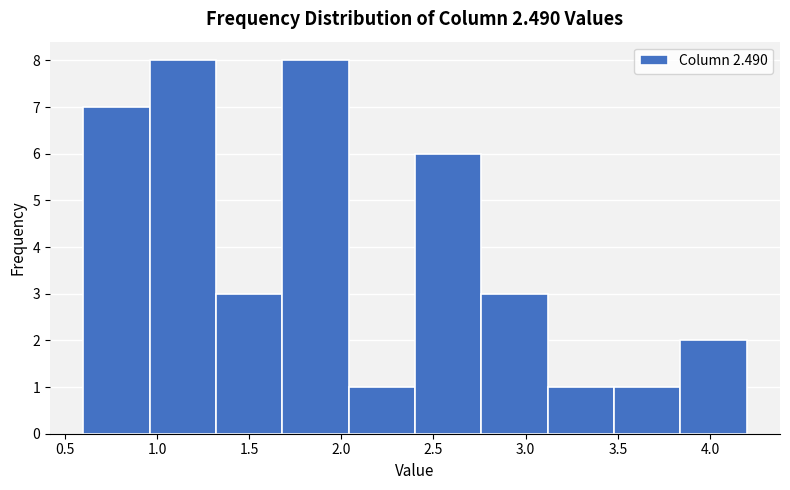

What is the height of the bar covering 2.04 to 2.40 on the x-axis? Neither the bar edges nor the heights are printed on the chart, so give them approximately, as read against the axes.

1